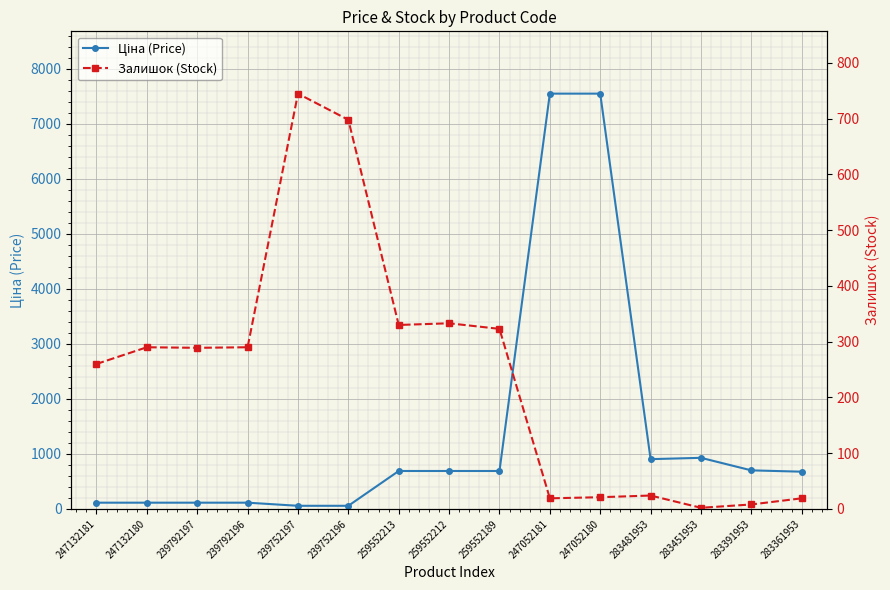

In Залишок (Stock), how many points are higher than both neighbors (excluding endpoints)?

4